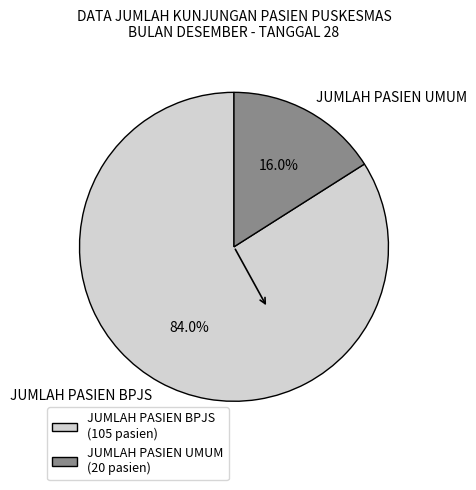

Rank the categories by value from lowest to highest.

JUMLAH PASIEN UMUM, JUMLAH PASIEN BPJS